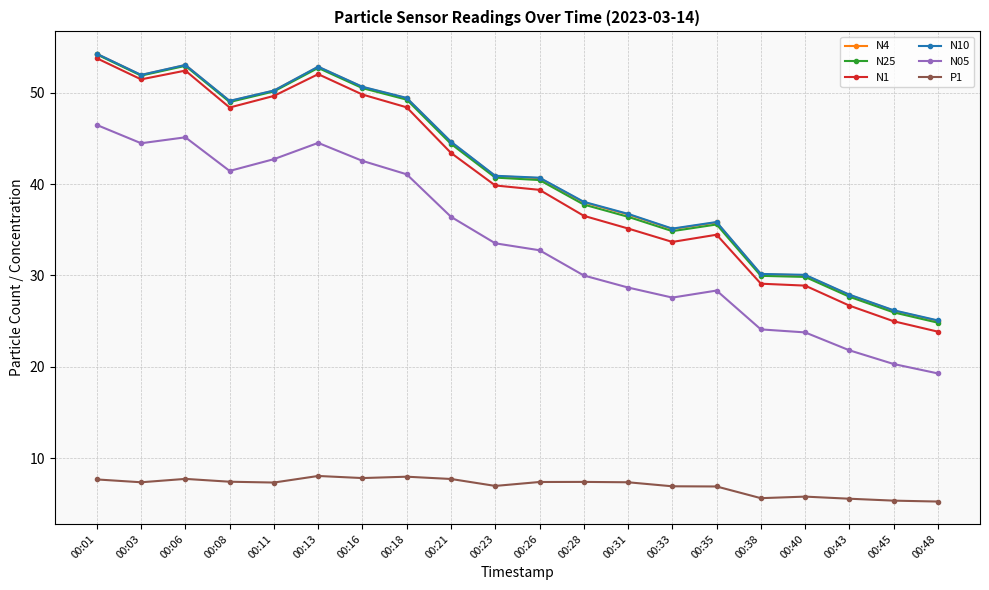

What is the minimum value for N05?

19.3